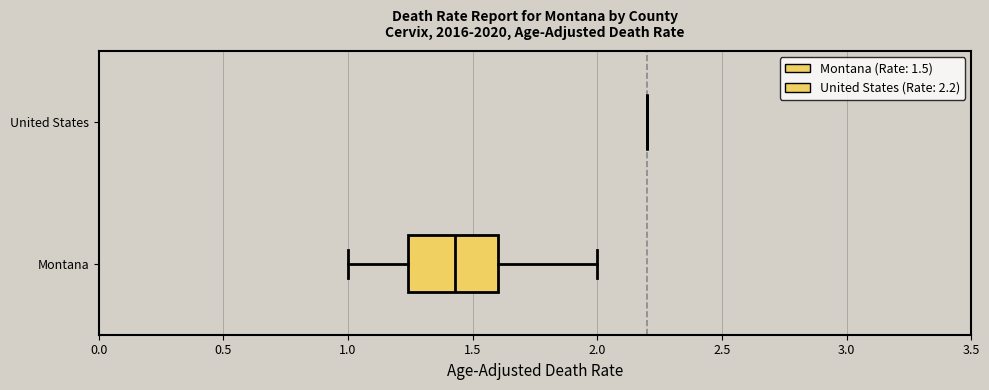

Which box is the widest, from its left edge to its right edge?

Montana